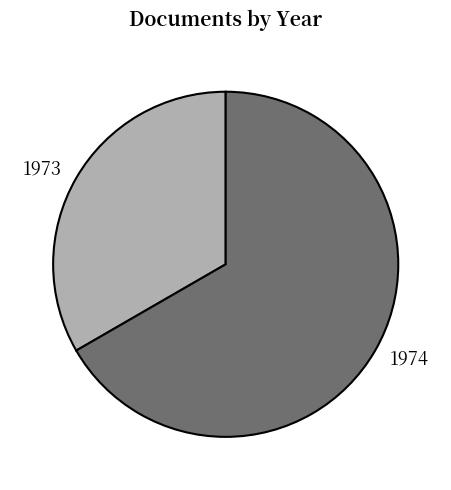

Which slice represents more than half of the pie?

1974